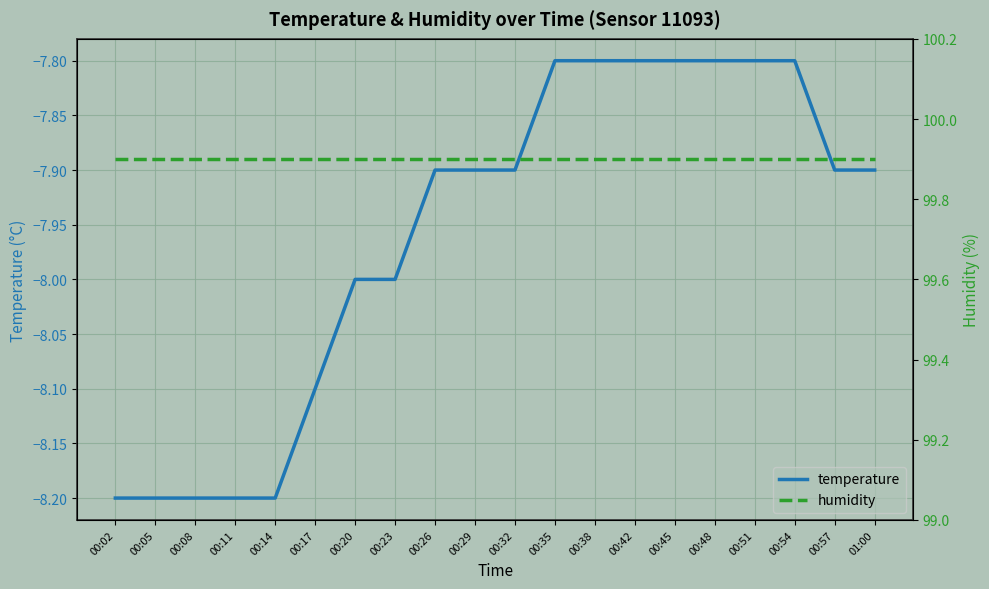

Is the value of humidity at 00:11 greater than the value of temperature at 00:26?

Yes